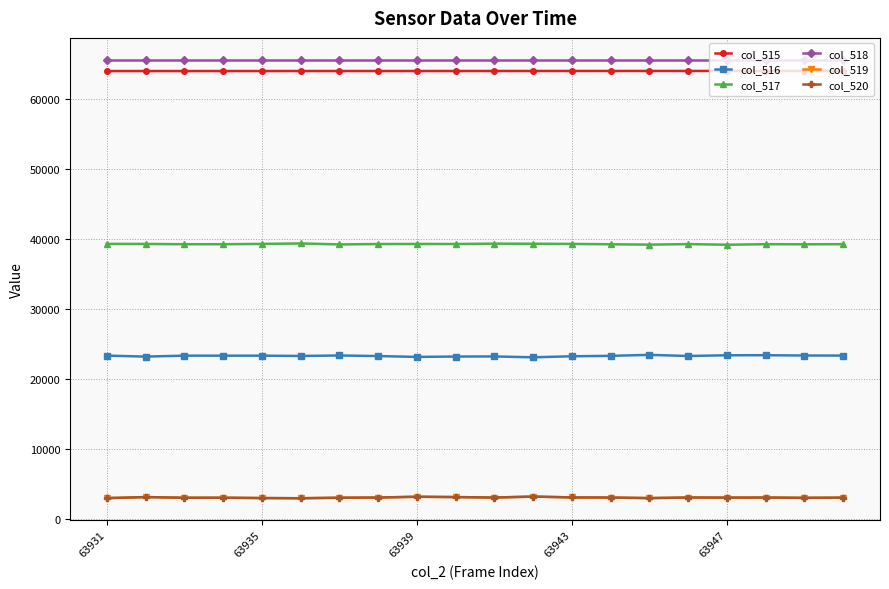

How many distinct data groups are displayed?

6